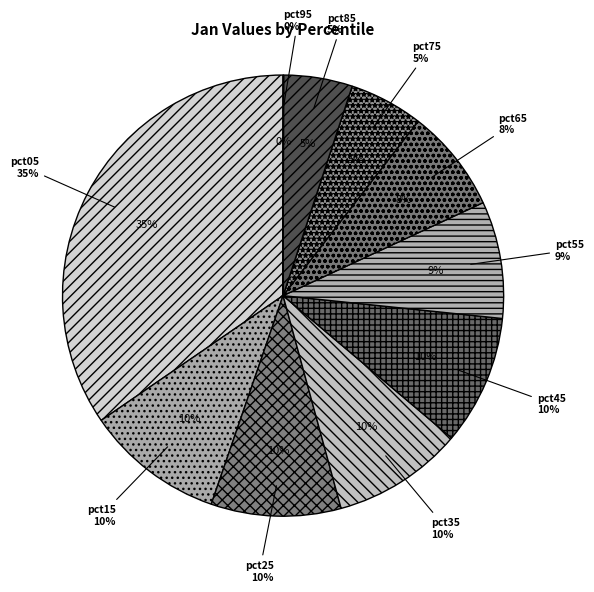

What is the largest slice in the pie chart?

pct05